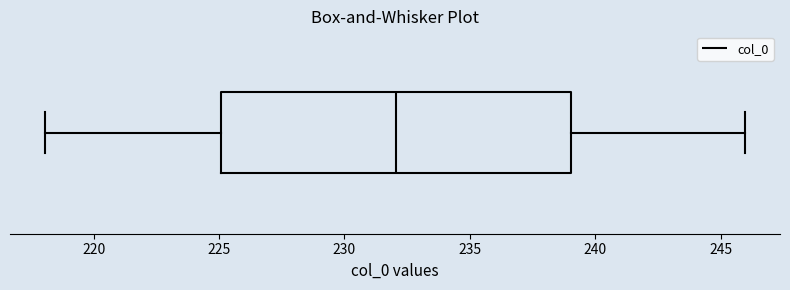

Read this box plot against the x-axis: the position of the median line, the range covered by the box, and the ends of both whiskers. The values are not printed on the chart, so give them approximately, as read against the axis.

median 232, box 225 to 239, whiskers 218 to 246